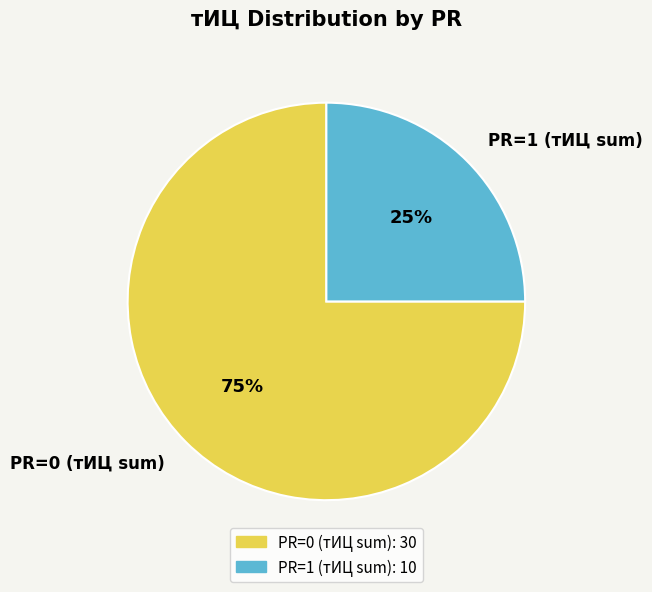

Which category has the smallest portion of the pie?

PR=1 (тИЦ sum)